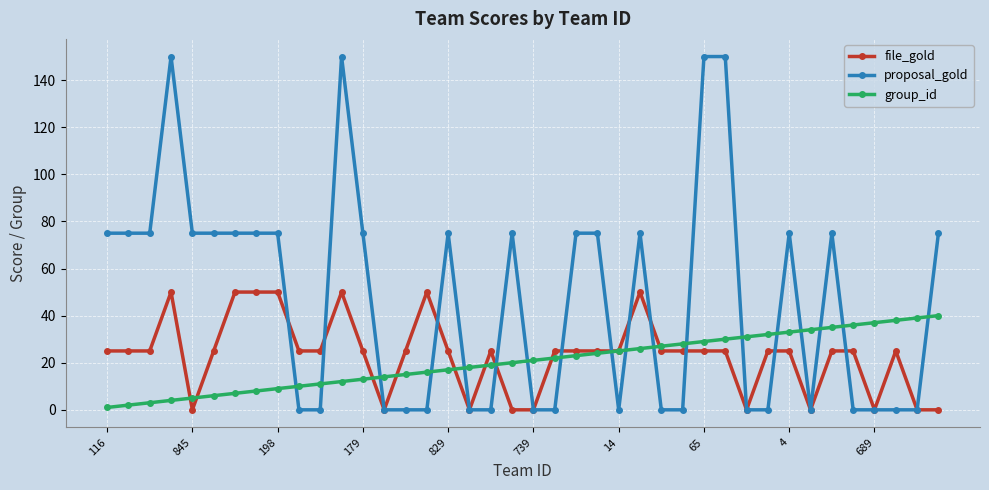

List the series in order of their peak value, lowest first.

group_id, file_gold, proposal_gold